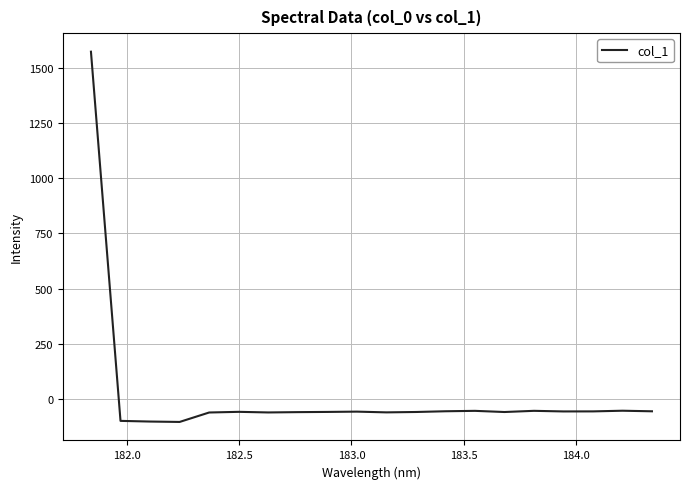

What is the difference between the maximum and minimum values?

1674.8